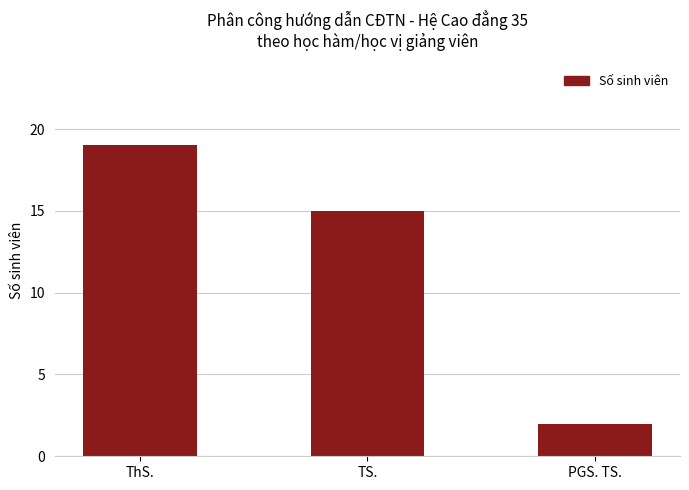

Approximately how many times larger is the value at TS. compared to PGS. TS.?

7.5